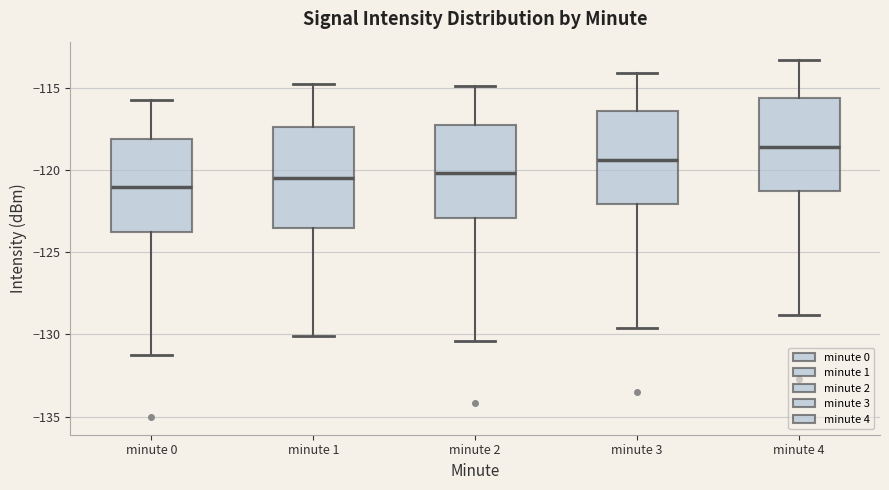

Reading left to right, transcribe this box plot: for each box, give where its median line is, the range the box spans, and where its two whiskers end, as read against the y-axis. The values are not printed on the chart, so give them approximately, as read against the axis.

minute 0: median -121.0, box -124.0 to -118.0, whiskers -131.0 to -115.5
minute 1: median -120.5, box -123.5 to -117.5, whiskers -130.0 to -115.0
minute 2: median -120.0, box -123.0 to -117.0, whiskers -130.5 to -115.0
minute 3: median -119.5, box -122.0 to -116.5, whiskers -129.5 to -114.0
minute 4: median -118.5, box -121.5 to -115.5, whiskers -129.0 to -113.5